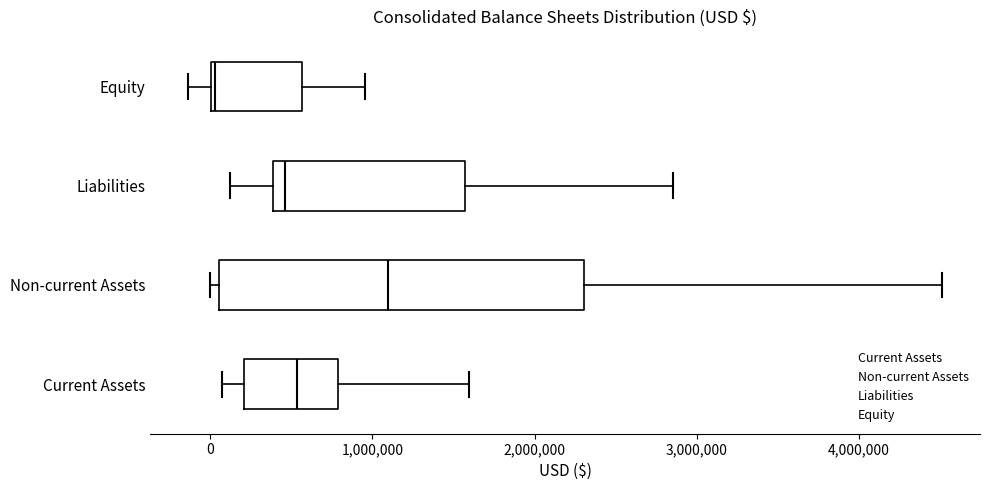

Reading bottom to top, transcribe this box plot: for each box, give where its median line is, the range the box spans, and where its two whiskers end, as read against the x-axis. The values are not printed on the chart, so give them approximately, as read against the axis.

Current Assets: median 500000, box 200000 to 800000, whiskers 100000 to 1600000
Non-current Assets: median 1100000, box 100000 to 2300000, whiskers 0 to 4500000
Liabilities: median 500000, box 400000 to 1600000, whiskers 100000 to 2900000
Equity: median 0, box 0 to 600000, whiskers -100000 to 1000000